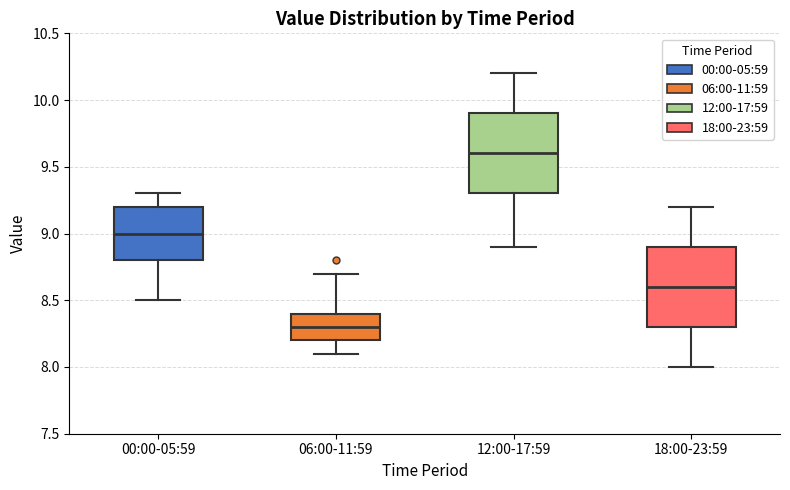

Reading left to right, transcribe this box plot: for each box, give where its median line is, the range the box spans, and where its two whiskers end, as read against the y-axis. The values are not printed on the chart, so give them approximately, as read against the axis.

00:00-05:59: median 9.0, box 8.8 to 9.2, whiskers 8.5 to 9.3
06:00-11:59: median 8.3, box 8.2 to 8.4, whiskers 8.1 to 8.7
12:00-17:59: median 9.6, box 9.3 to 9.9, whiskers 8.9 to 10.2
18:00-23:59: median 8.6, box 8.3 to 8.9, whiskers 8.0 to 9.2